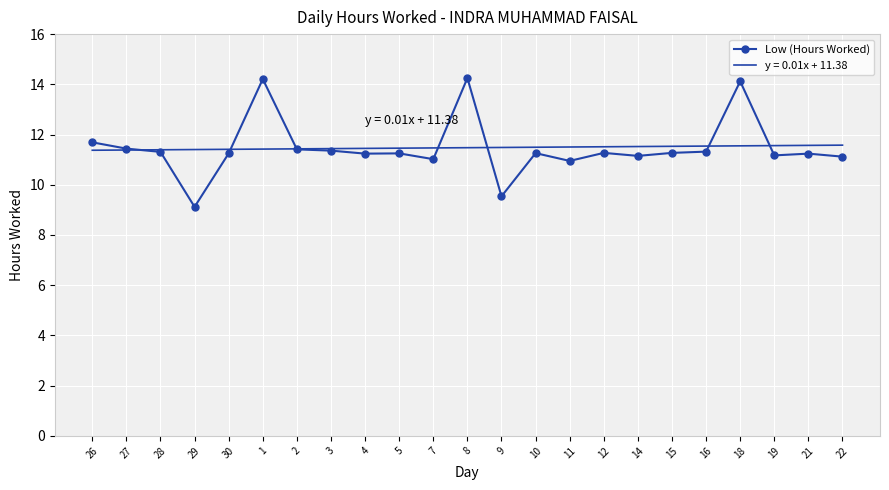

Is it true that Low (Hours Worked) equals 14.2 at 8?

True